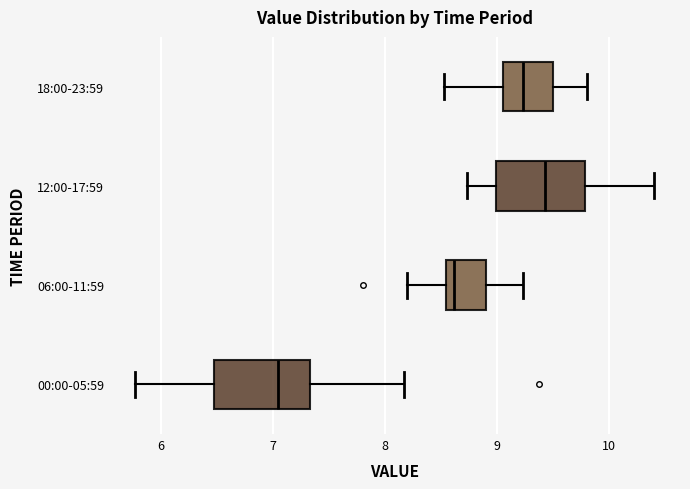

Which box has the furthest to the right median line?

12:00-17:59